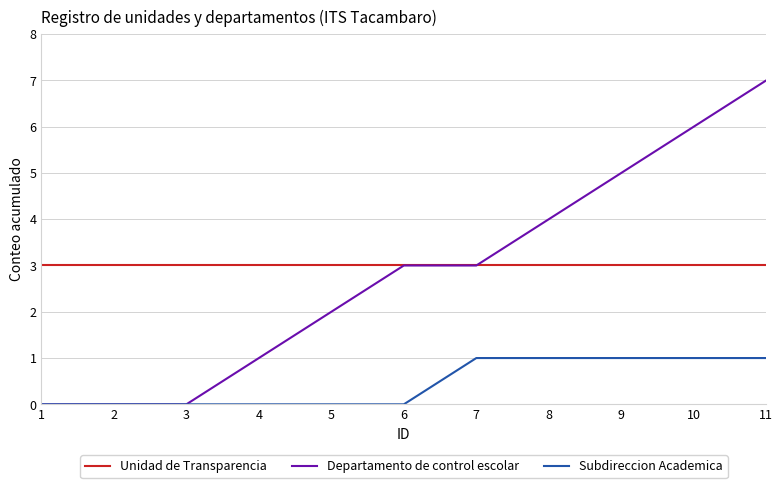

What are all the series names shown in the legend?

Unidad de Transparencia, Departamento de control escolar, Subdireccion Academica